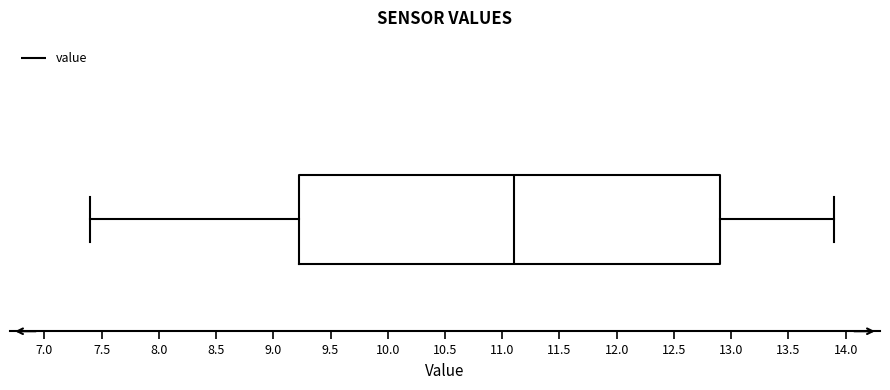

Transcribe this box plot: give where the median line is, the range the box spans, and where the two whiskers end, as read against the x-axis. The values are not printed on the chart, so give them approximately, as read against the axis.

median 11.10, box 9.25 to 12.90, whiskers 7.40 to 13.90